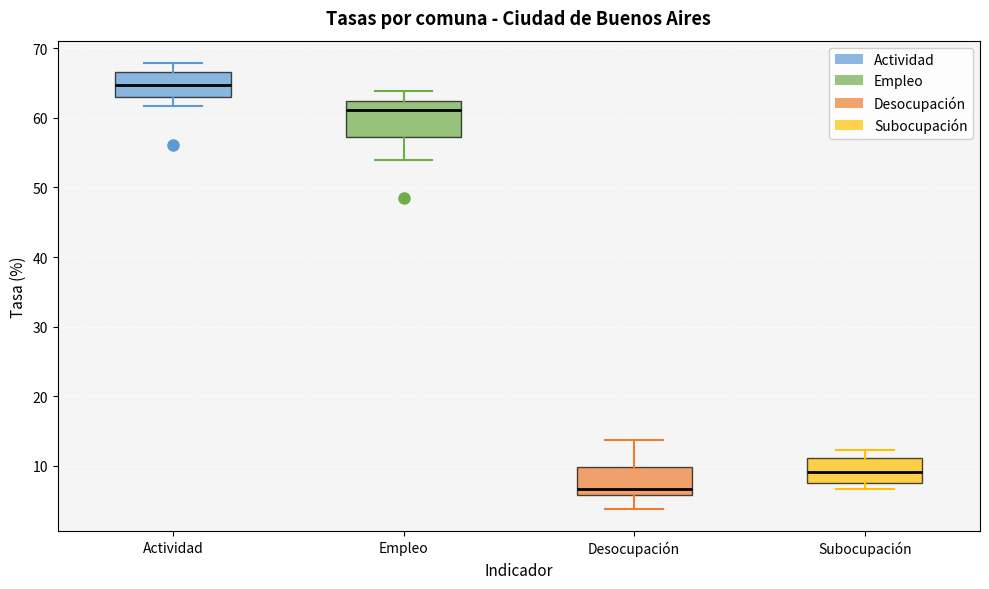

Which box has the lowest median line?

Desocupación